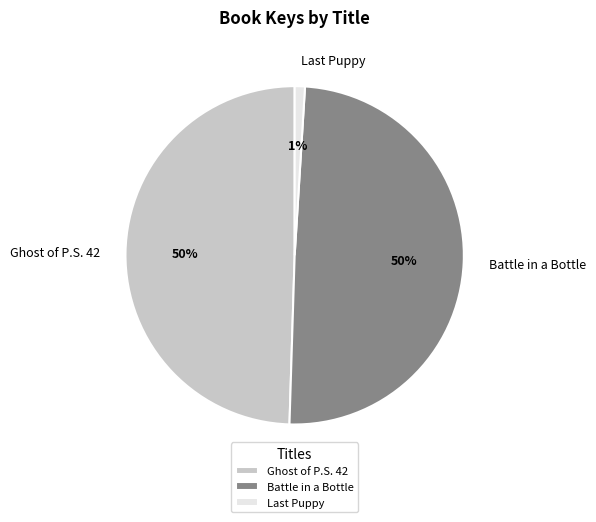

Do Ghost of P.S. 42 and Battle in a Bottle together represent more than half of the pie?

Yes